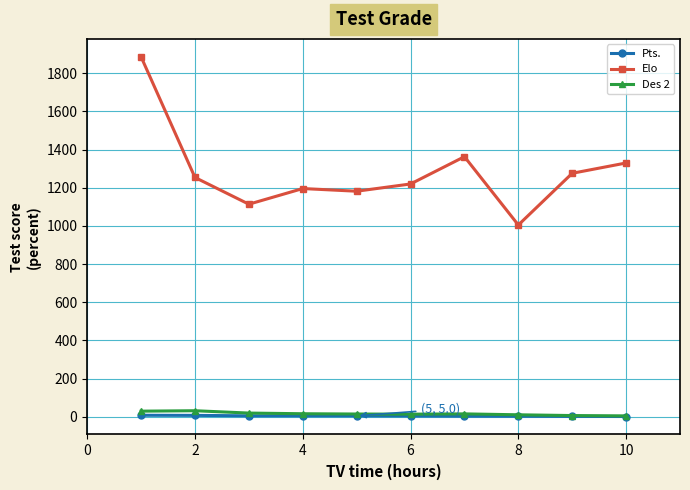

True or false: Des 2 and Elo cross at least once.

False